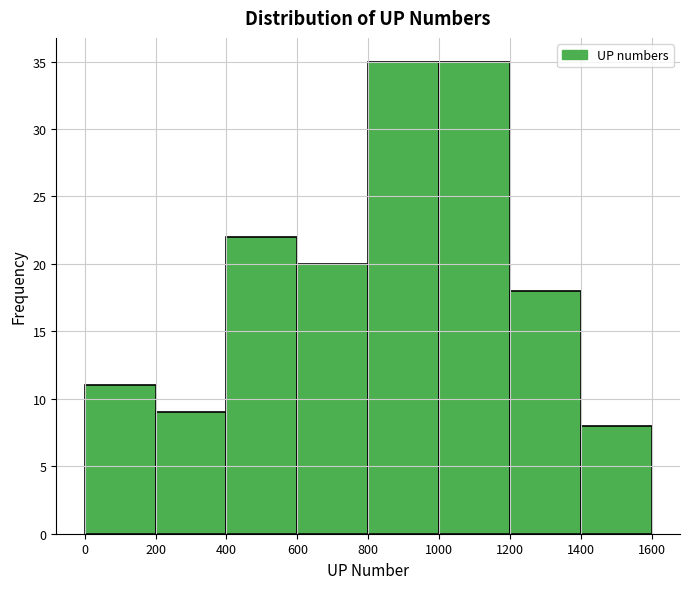

How tall is the bar that spans 200 to 400 on the x-axis? The values are not printed on the chart, so give them approximately, as read against the axis.

9